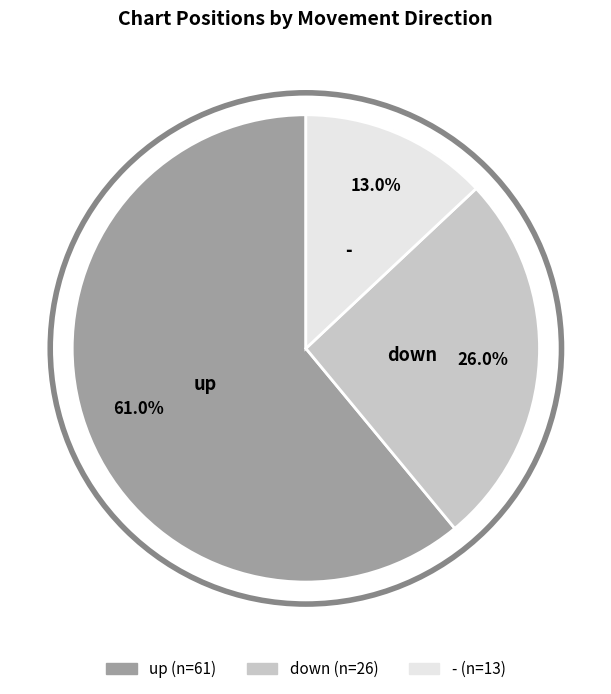

True or false: down accounts for 26% of the total.

True